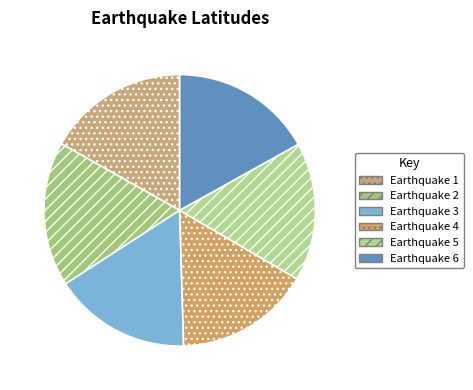

True or false: Earthquake 1 accounts for 17% of the total.

True